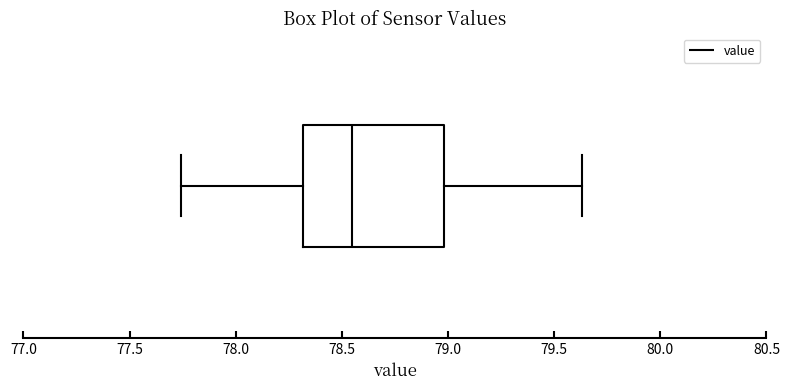

Read this box plot against the x-axis: the position of the median line, the range covered by the box, and the ends of both whiskers. The values are not printed on the chart, so give them approximately, as read against the axis.

median 78.55, box 78.30 to 79.00, whiskers 77.75 to 79.65